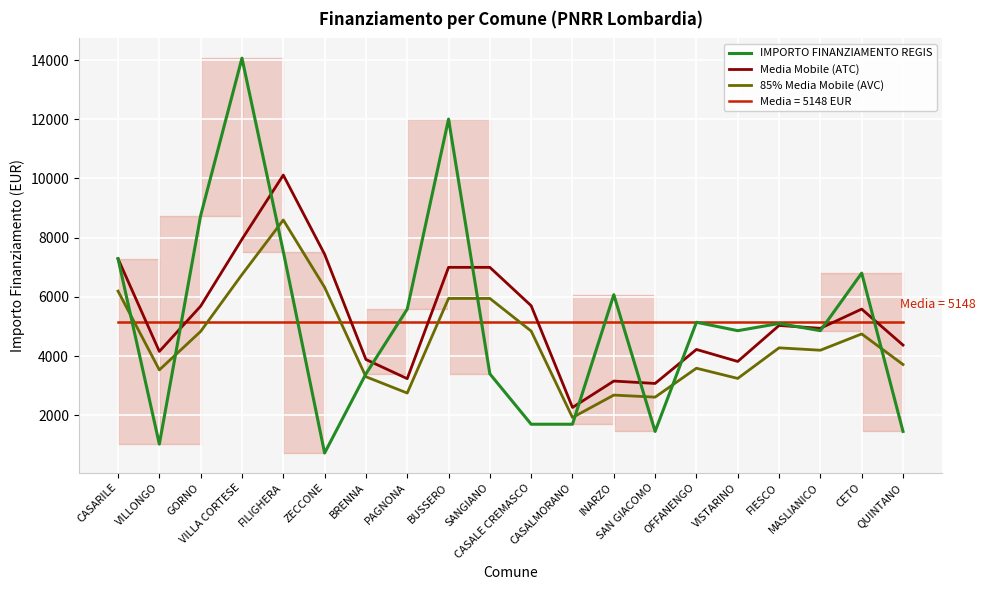

What is the total value across all series at INARZO?

11919.1